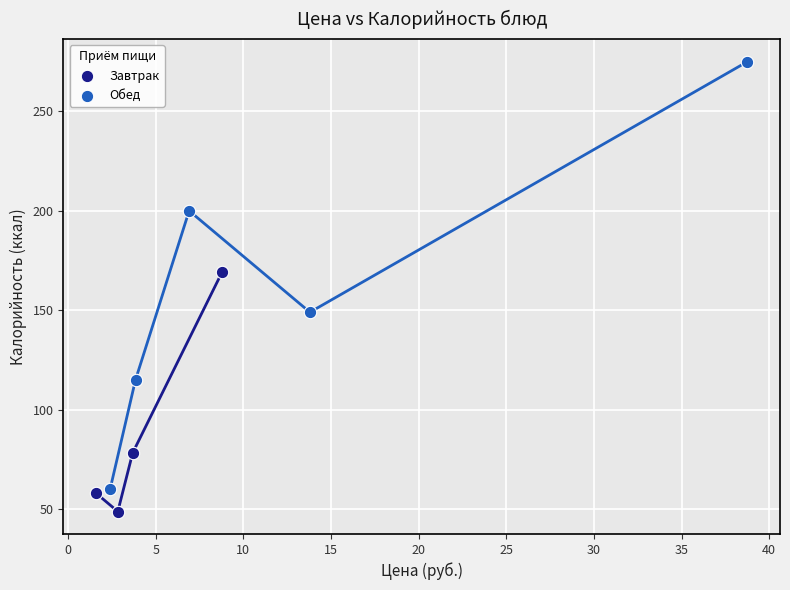

Which series reaches the minimum Y coordinate?

Завтрак